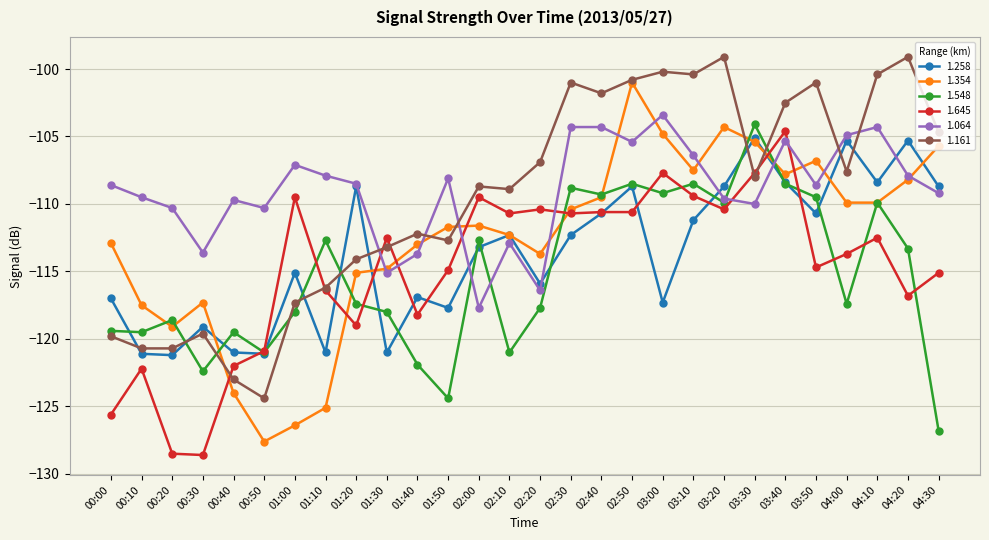

What is the label of the 15th point from the right?

02:10